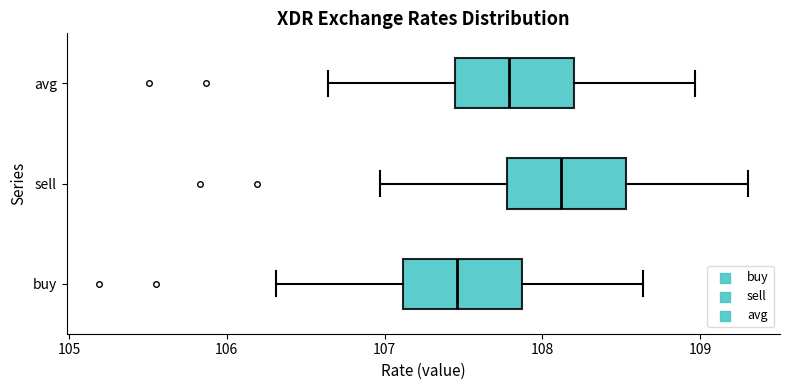

Reading bottom to top, transcribe this box plot: for each box, give where its median line is, the range the box spans, and where its two whiskers end, as read against the x-axis. The values are not printed on the chart, so give them approximately, as read against the axis.

buy: median 107.5, box 107.1 to 107.9, whiskers 106.3 to 108.6
sell: median 108.1, box 107.8 to 108.5, whiskers 107.0 to 109.3
avg: median 107.8, box 107.4 to 108.2, whiskers 106.6 to 109.0